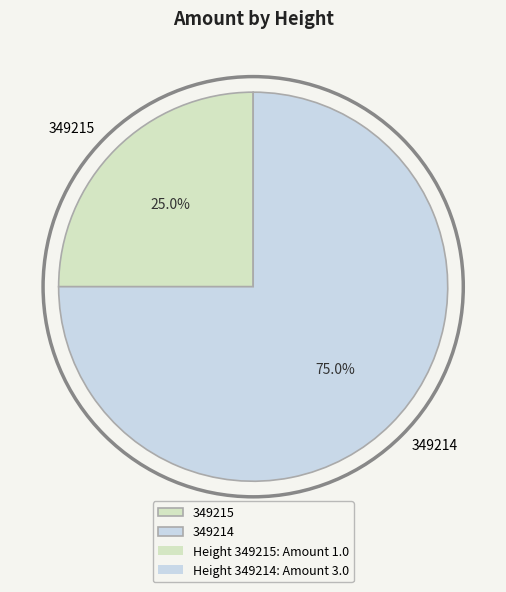

What portion of the pie excludes 349214?

25.0%